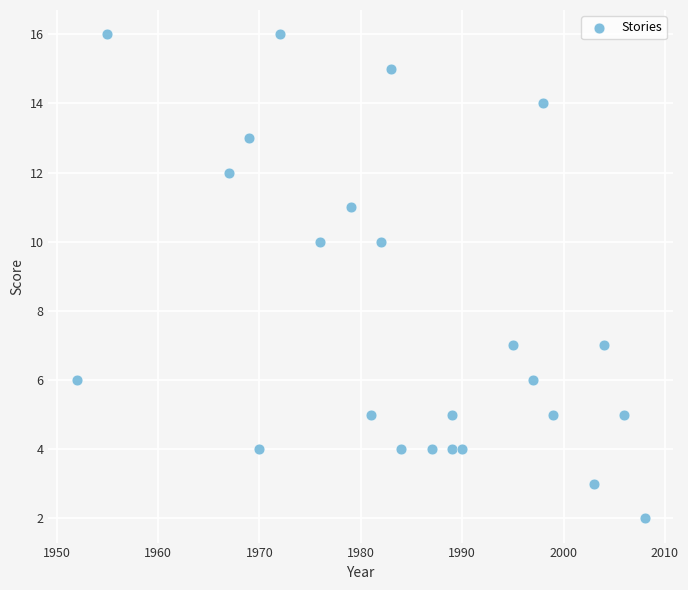

What is the range of X values (max minus min)?

56